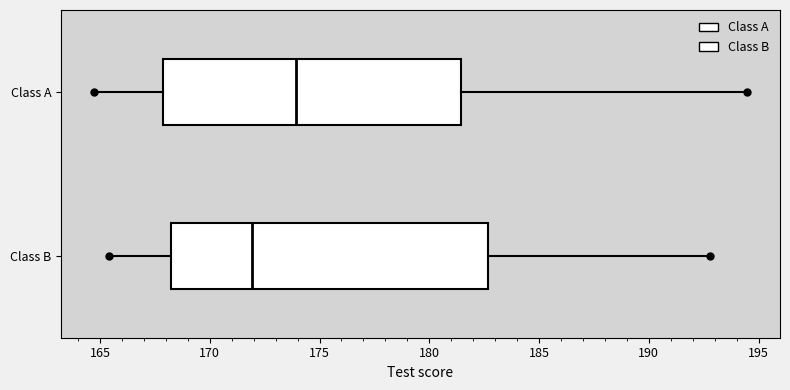

Which box has the furthest to the left median line?

Class B